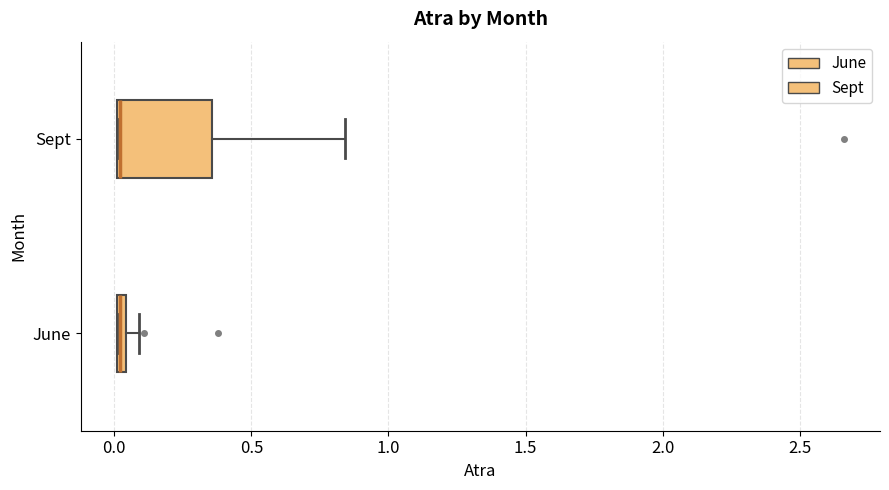

Where does the right whisker of the box for Sept end on the x-axis? The values are not printed on the chart, so give them approximately, as read against the axis.

0.85